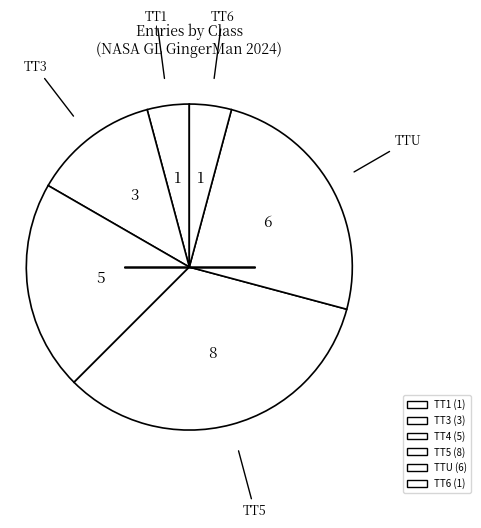

Count the number of slices in the pie.

6